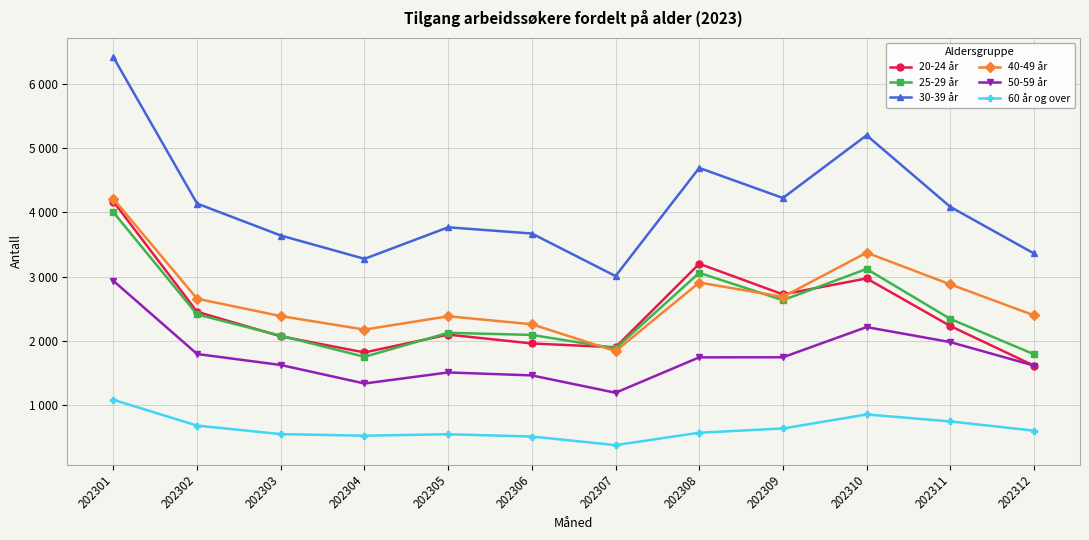

At which category does the chart reach its minimum across all series?

202307